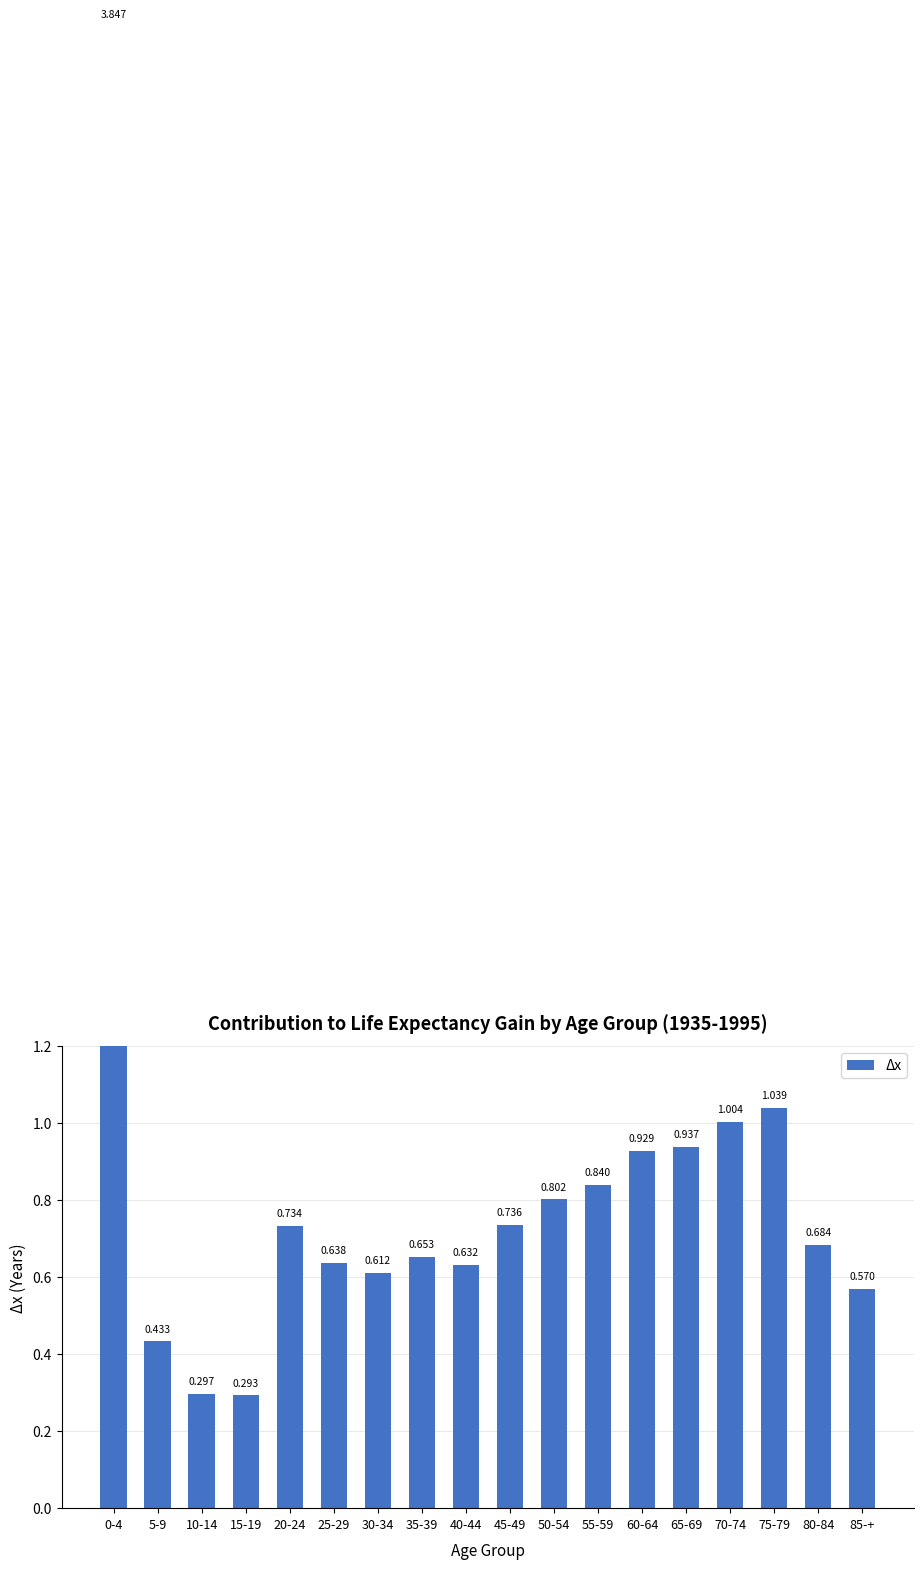

What is the difference between the second highest and minimum values?

0.7